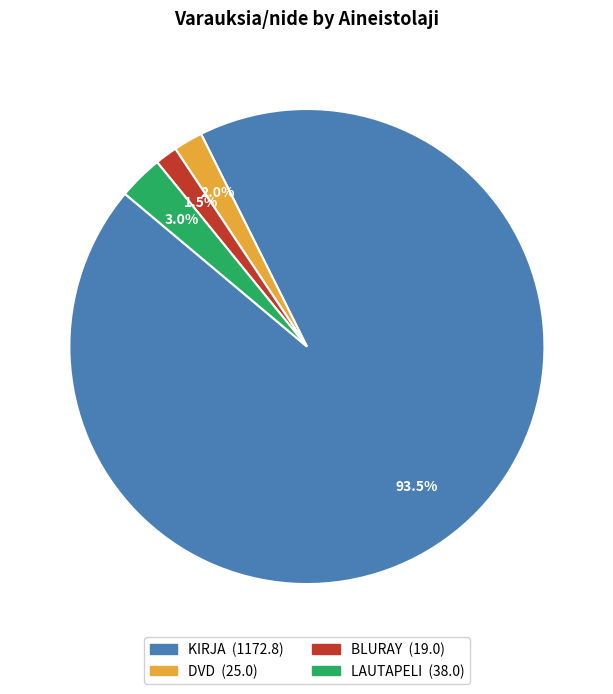

Which category accounts for the majority?

KIRJA